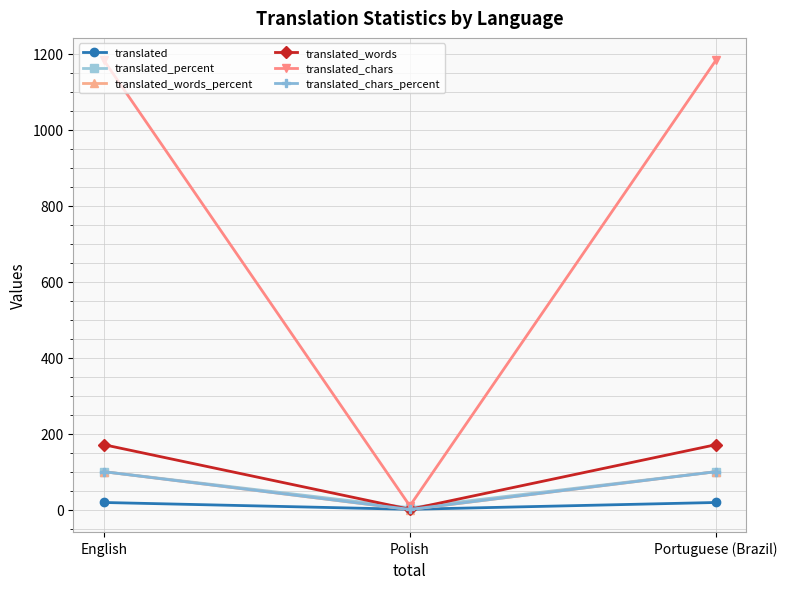

Reading left to right, list all the values displayed in this chart.

translated: English=19.0	Polish=1.0	Portuguese (Brazil)=19.0
translated_percent: English=100.0	Polish=5.2	Portuguese (Brazil)=100.0
translated_words_percent: English=100.0	Polish=0.5	Portuguese (Brazil)=100.0
translated_words: English=171.0	Polish=1.0	Portuguese (Brazil)=171.0
translated_chars: English=1182.0	Polish=10.0	Portuguese (Brazil)=1182.0
translated_chars_percent: English=100.0	Polish=0.8	Portuguese (Brazil)=100.0